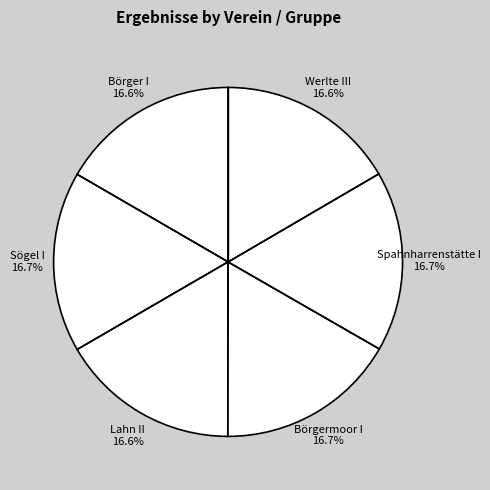

Approximately how many times larger is the value at Börger I compared to Spahnharrenstätte I?

1.0